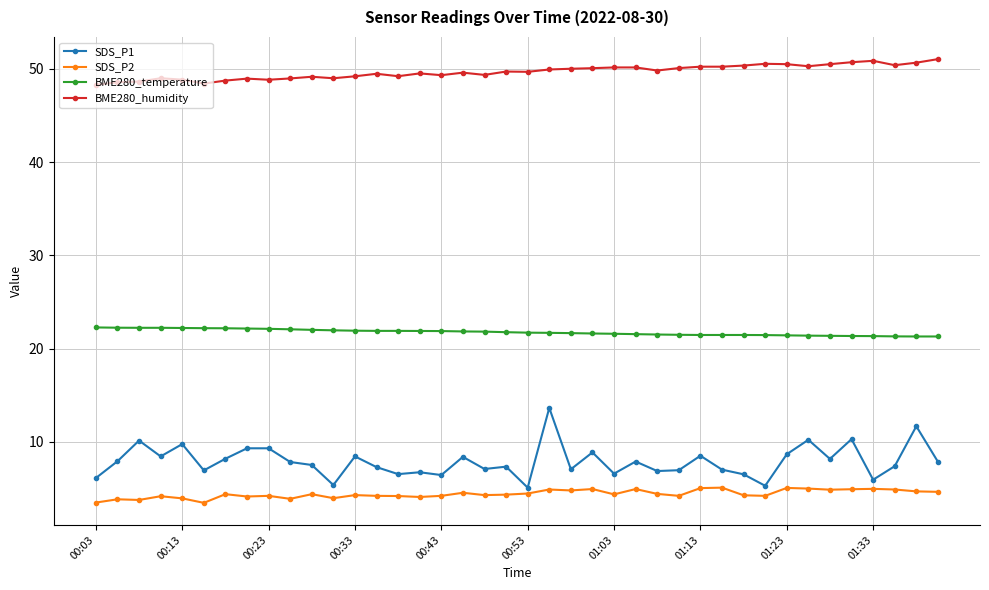

True or false: BME280_humidity and SDS_P1 cross at least once.

False